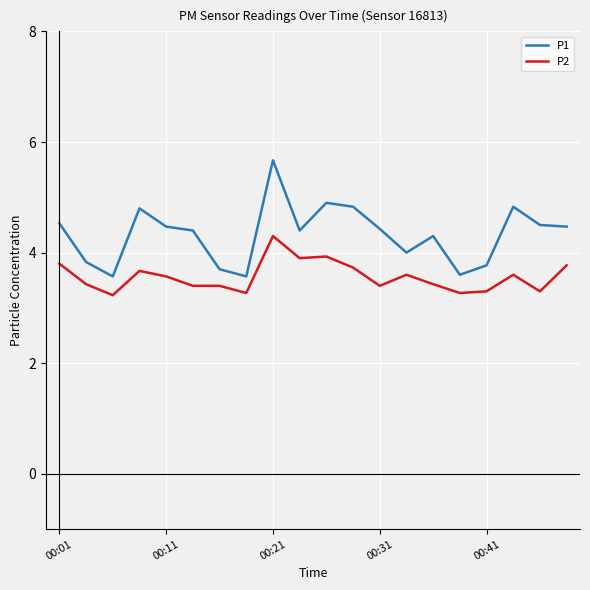

True or false: P1 and P2 intersect in this chart.

False